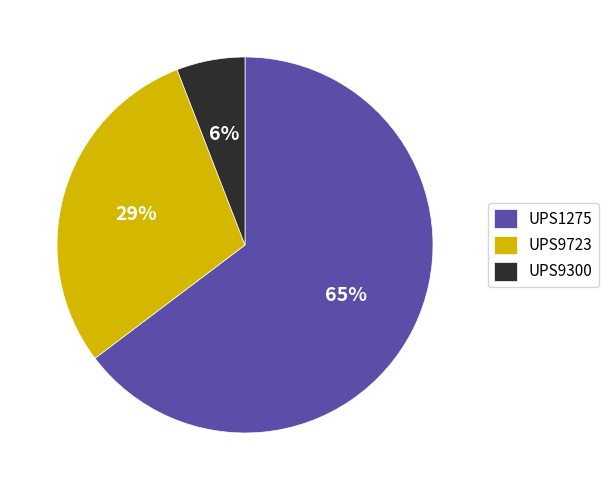

Do UPS1275 and UPS9723 together represent more than half of the pie?

Yes